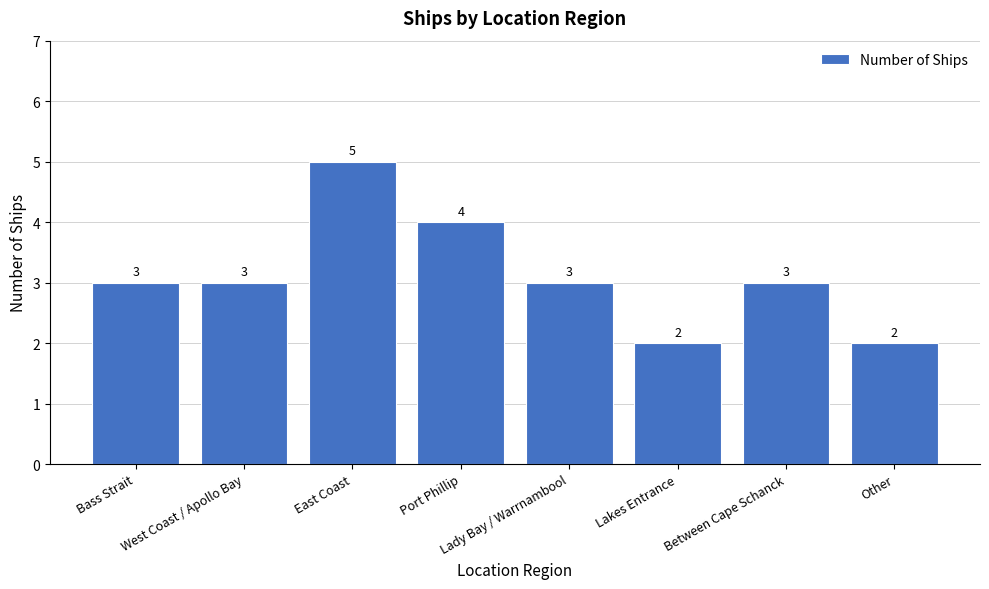

What is the value of the 2nd bar from the left?

3